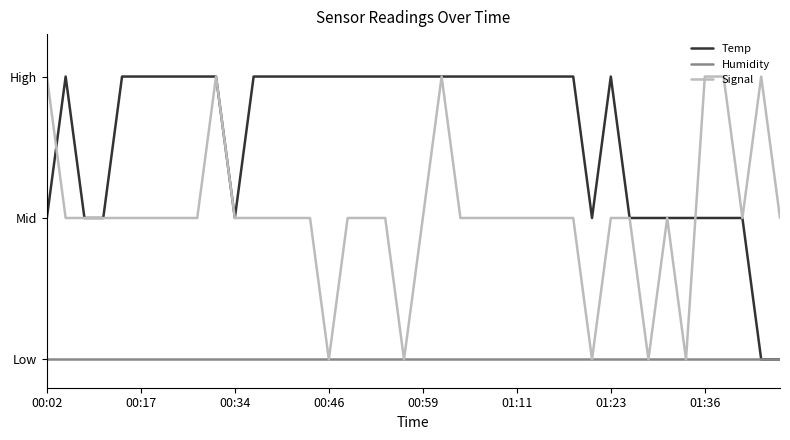

True or false: Temp and Signal cross at least once.

True